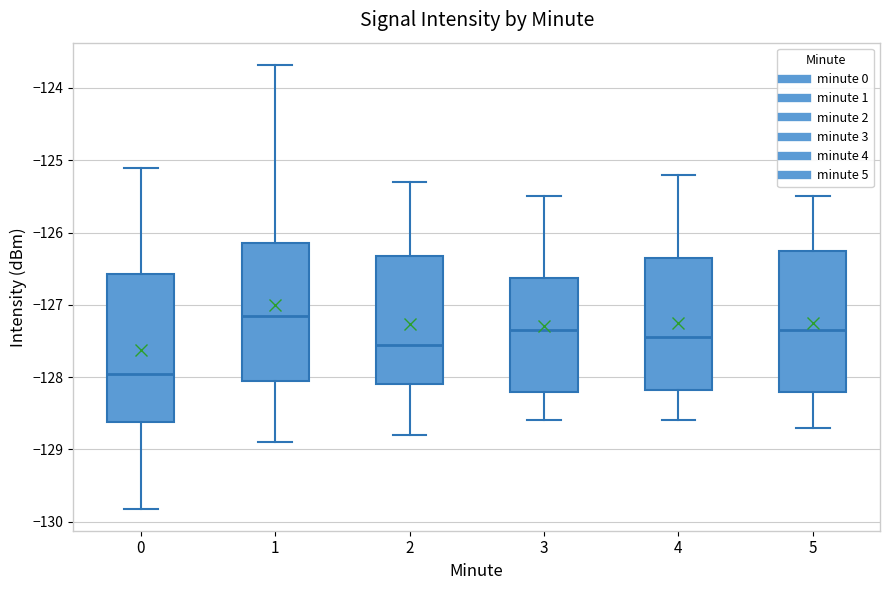

Reading left to right, transcribe this box plot: for each box, give where its median line is, the range the box spans, and where its two whiskers end, as read against the y-axis. The values are not printed on the chart, so give them approximately, as read against the axis.

0: median -128.0, box -128.6 to -126.6, whiskers -129.8 to -125.1
1: median -127.2, box -128.0 to -126.1, whiskers -128.9 to -123.7
2: median -127.5, box -128.1 to -126.3, whiskers -128.8 to -125.3
3: median -127.3, box -128.2 to -126.6, whiskers -128.6 to -125.5
4: median -127.4, box -128.2 to -126.3, whiskers -128.6 to -125.2
5: median -127.3, box -128.2 to -126.2, whiskers -128.7 to -125.5